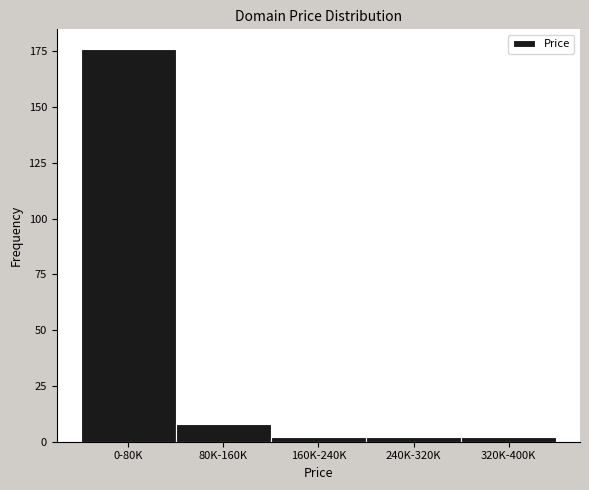

Reading right to left, what are all the values shown in this chart?

2	2	2	8	176